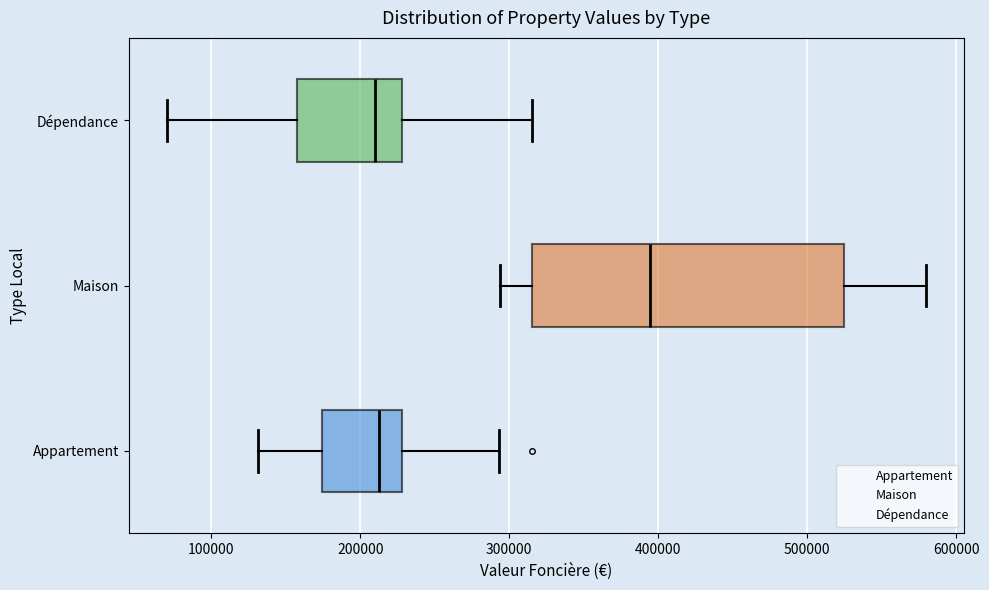

Which box is the widest, from its left edge to its right edge?

Maison